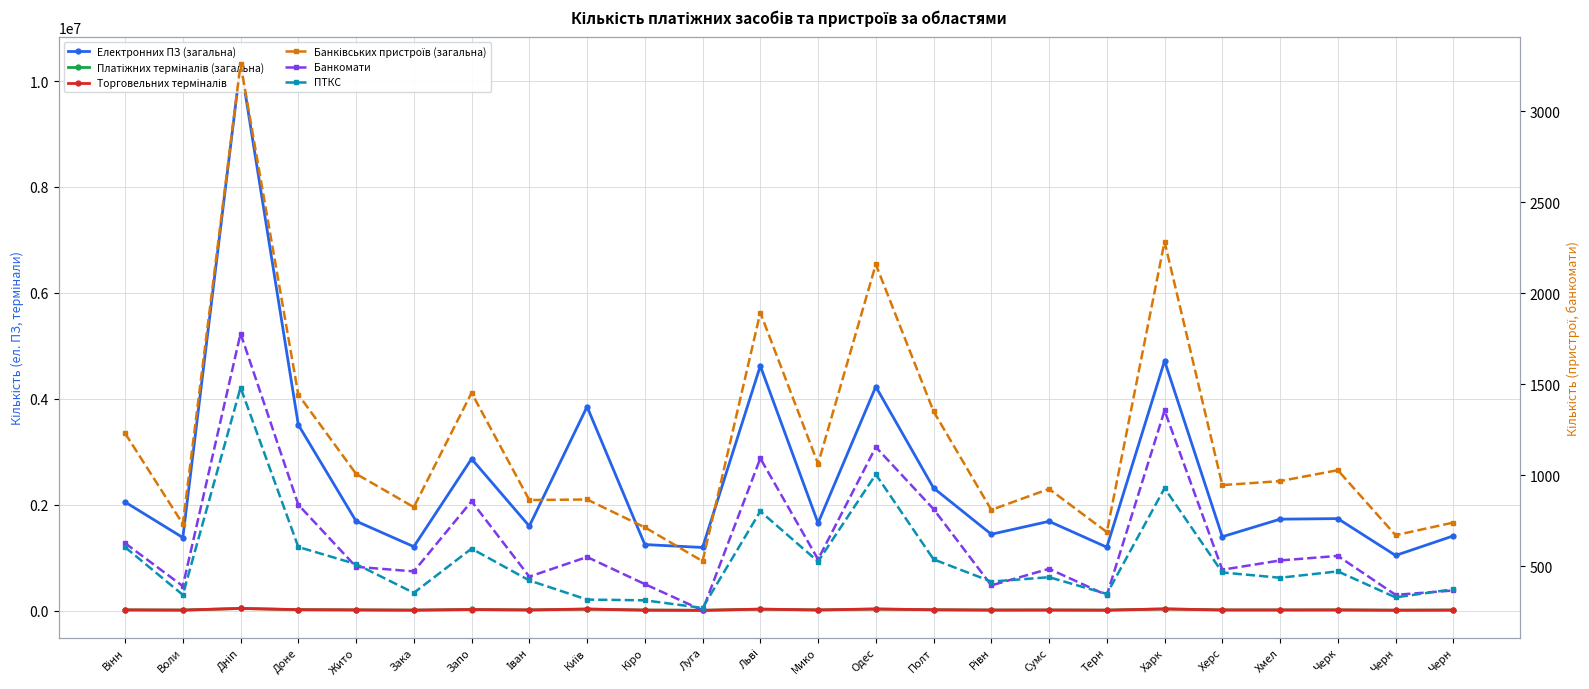

What are all the series names shown in the legend?

Електронних ПЗ (загальна), Платіжних терміналів (загальна), Торговельних терміналів, Банківських пристроїв (загальна), Банкомати, ПТКС